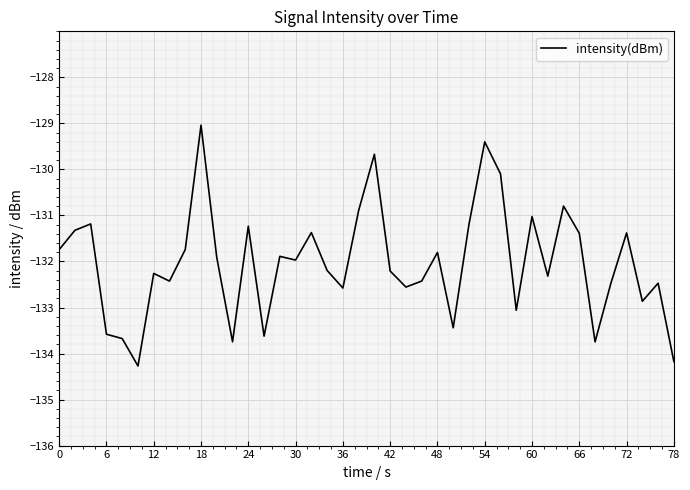

What is the difference between the maximum and minimum values?

5.2